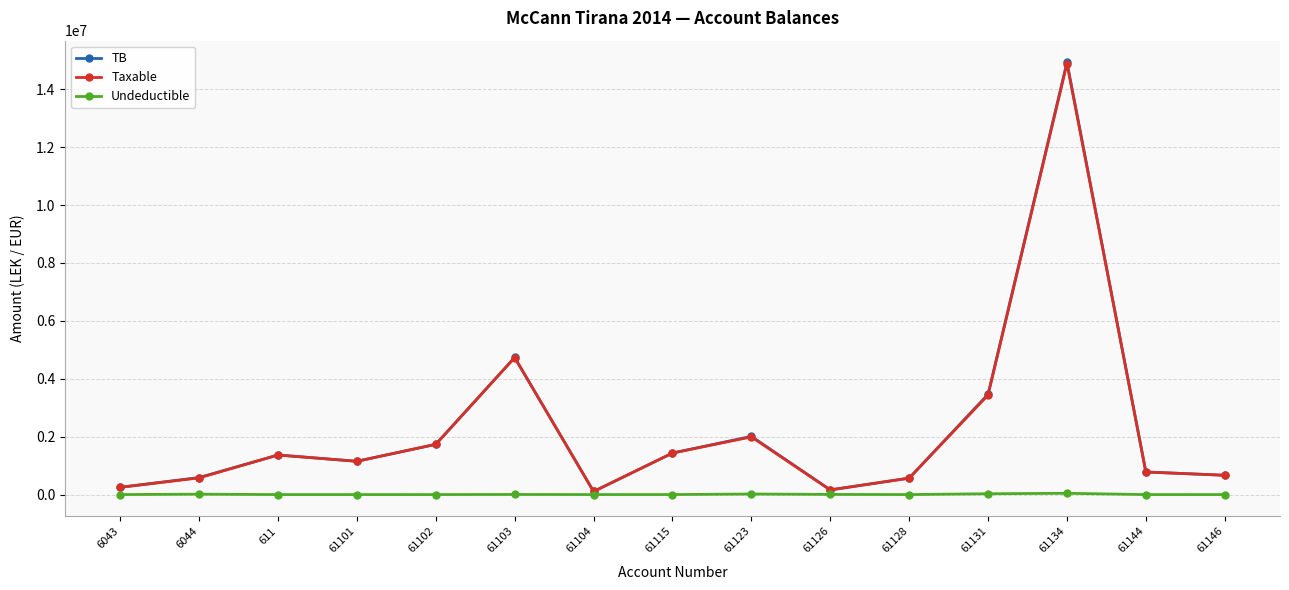

At which category is the sum across all series the highest?

61134